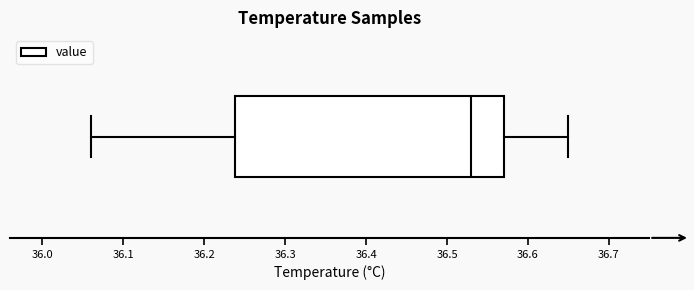

Transcribe this box plot: give where the median line is, the range the box spans, and where the two whiskers end, as read against the x-axis. The values are not printed on the chart, so give them approximately, as read against the axis.

median 36.53, box 36.24 to 36.57, whiskers 36.06 to 36.65